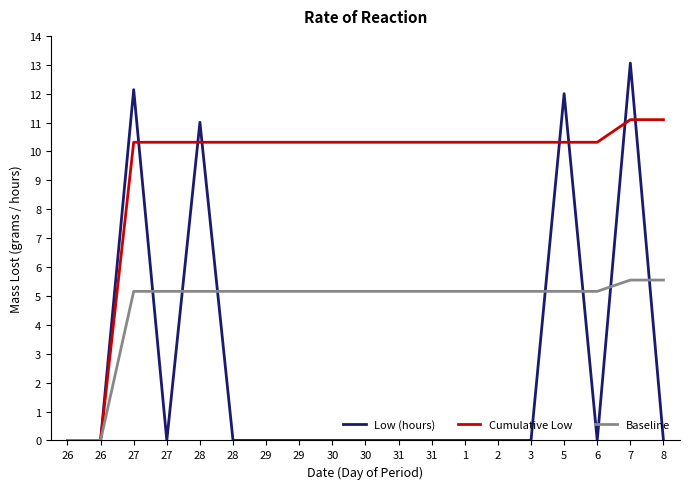

What are all the series names shown in the legend?

Low (hours), Cumulative Low, Baseline